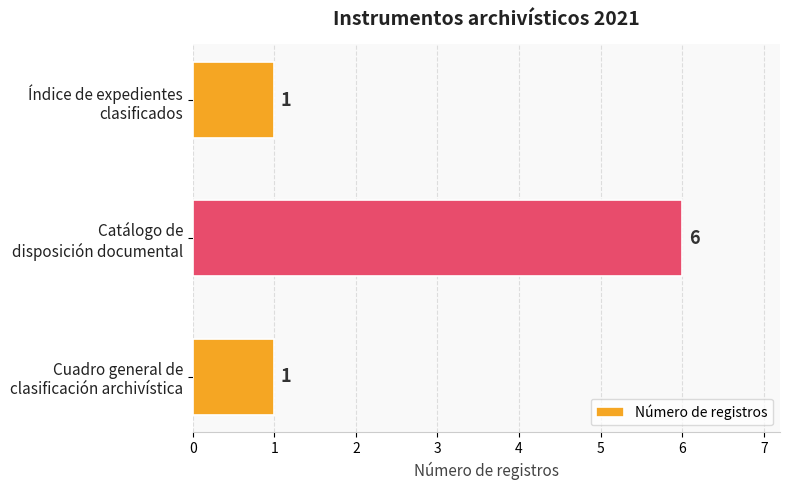

Reading bottom to top, what are all the values shown in this chart?

1	6	1